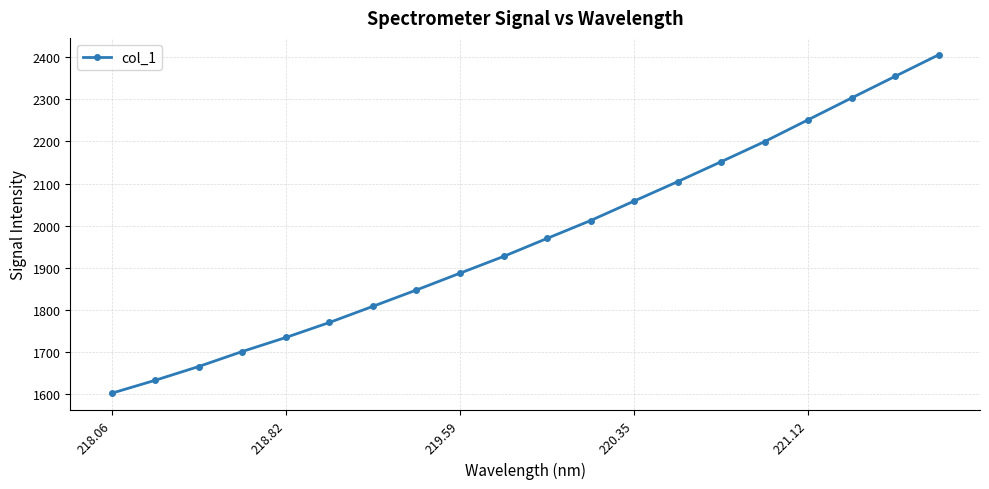

What is the value of the 12th point from the left?

2012.0